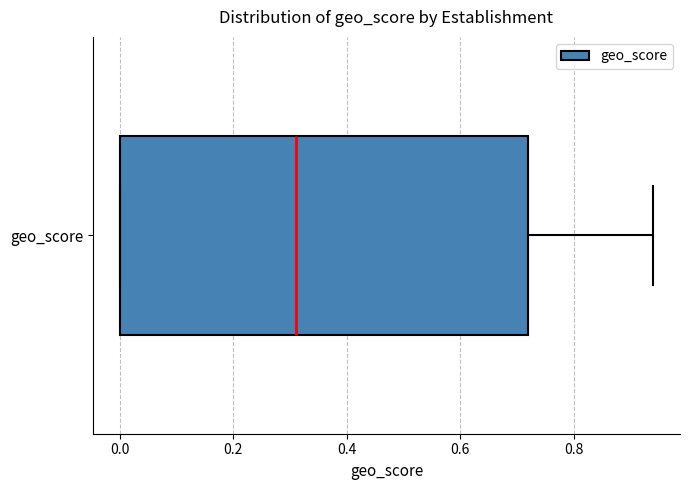

Transcribe this box plot: give where the median line is, the range the box spans, and where the two whiskers end, as read against the x-axis. The values are not printed on the chart, so give them approximately, as read against the axis.

median 0.32, box 0.00 to 0.72, whiskers 0.00 to 0.94